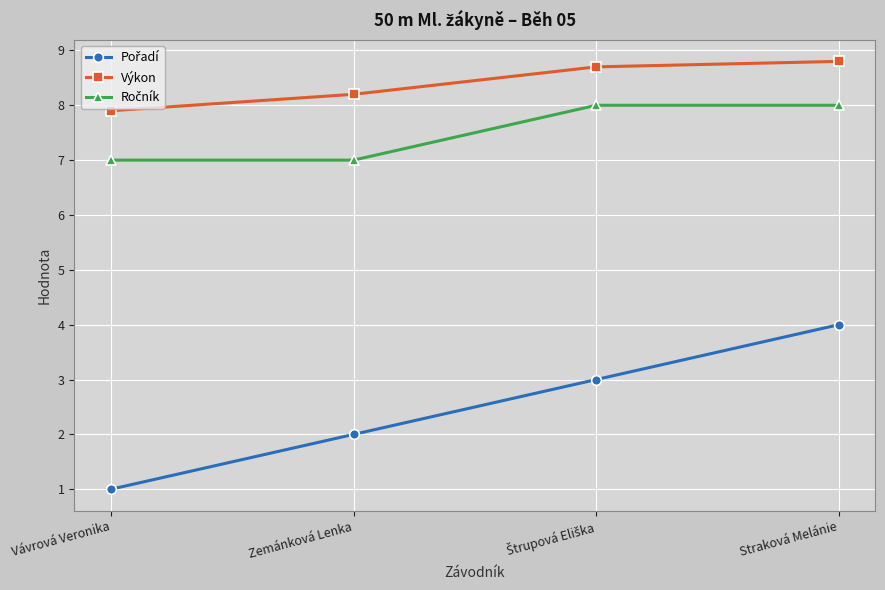

What is the smallest value displayed?

1.0